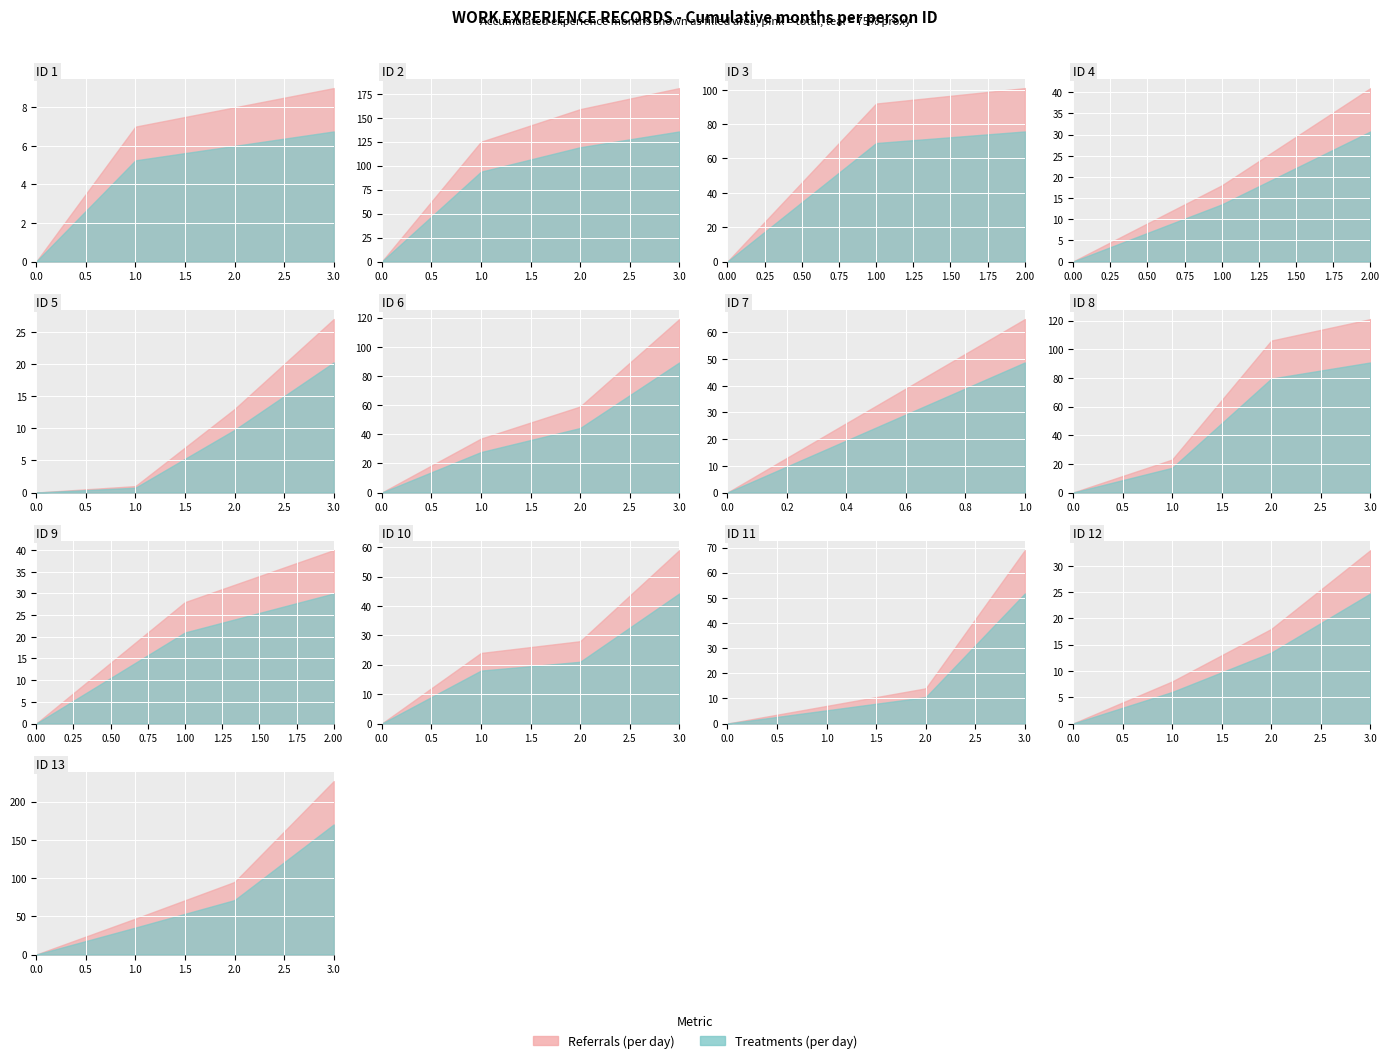

What are all the series names shown in the legend?

Referrals (per day), Treatments (per day)